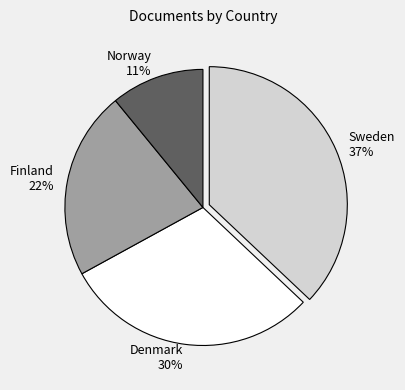

Do Sweden and Denmark together represent more than half of the pie?

Yes